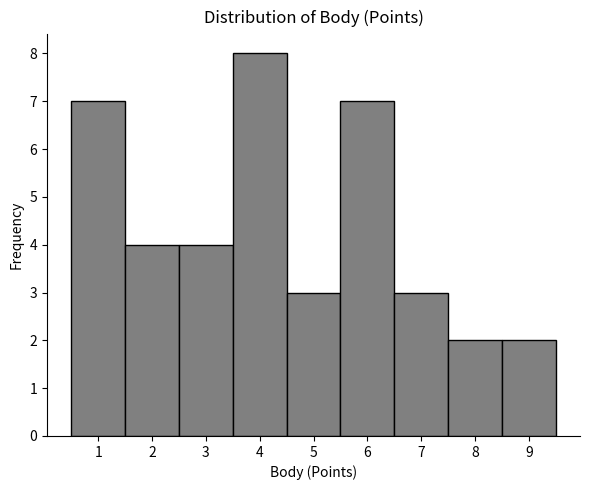

Which range on the x-axis has the tallest bar?

3.5 to 4.5